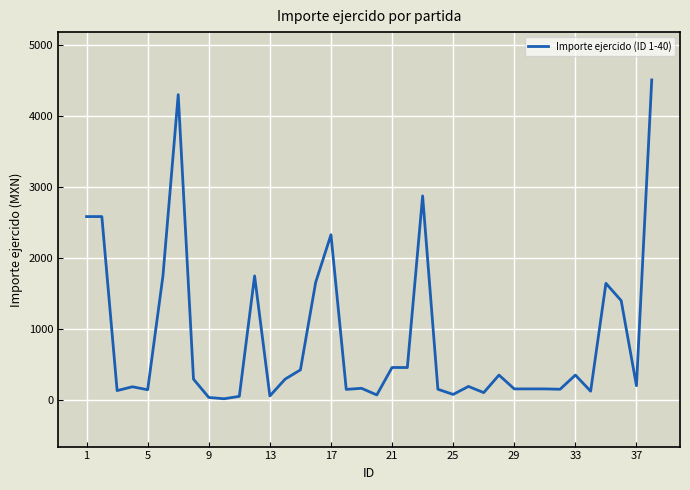

What is the sum of all values?

32454.0